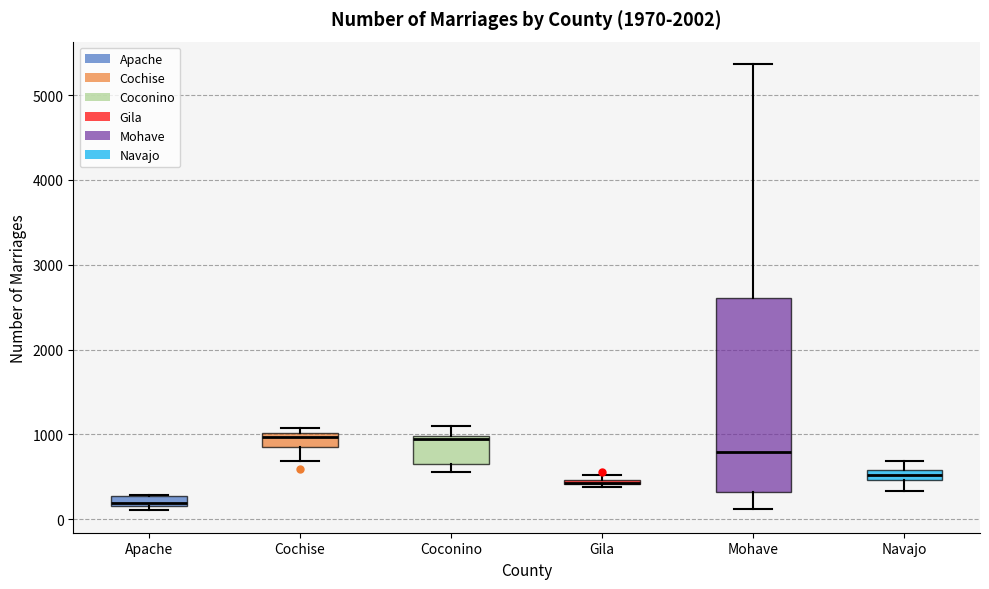

Where does the upper whisker of the box for Mohave end on the y-axis? The values are not printed on the chart, so give them approximately, as read against the axis.

5400